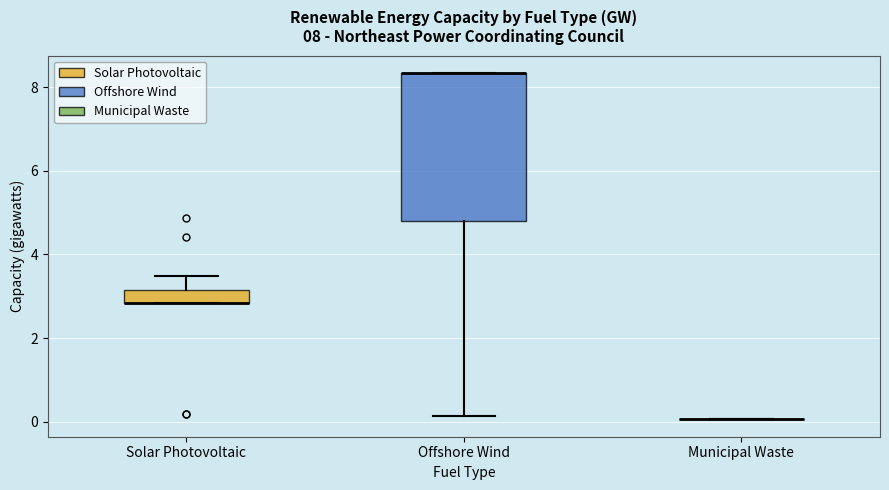

Comparing the boxes themselves (not the whiskers), which one is the tallest?

Offshore Wind